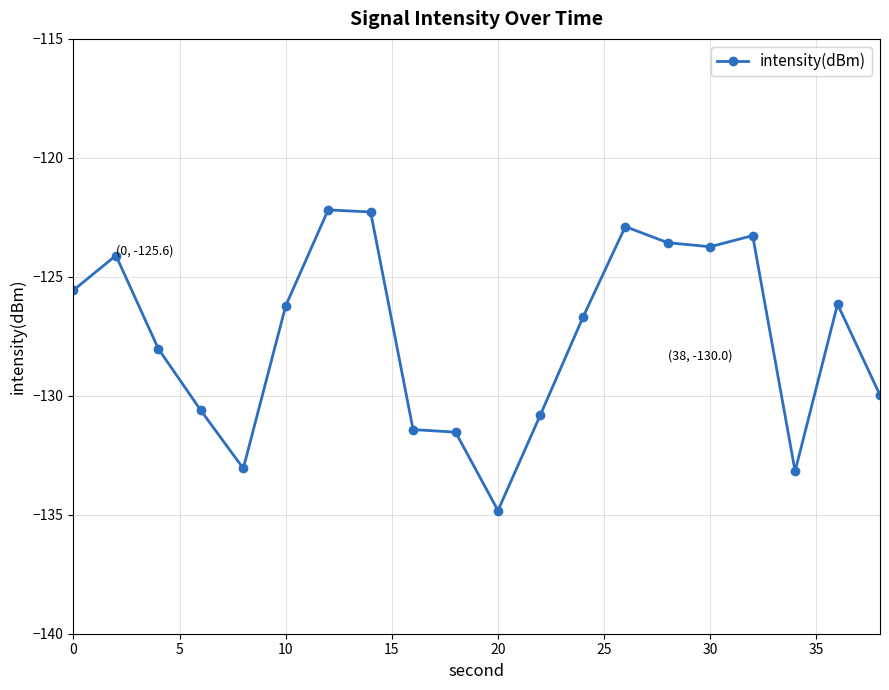

What is the minimum value shown in the chart?

-134.8